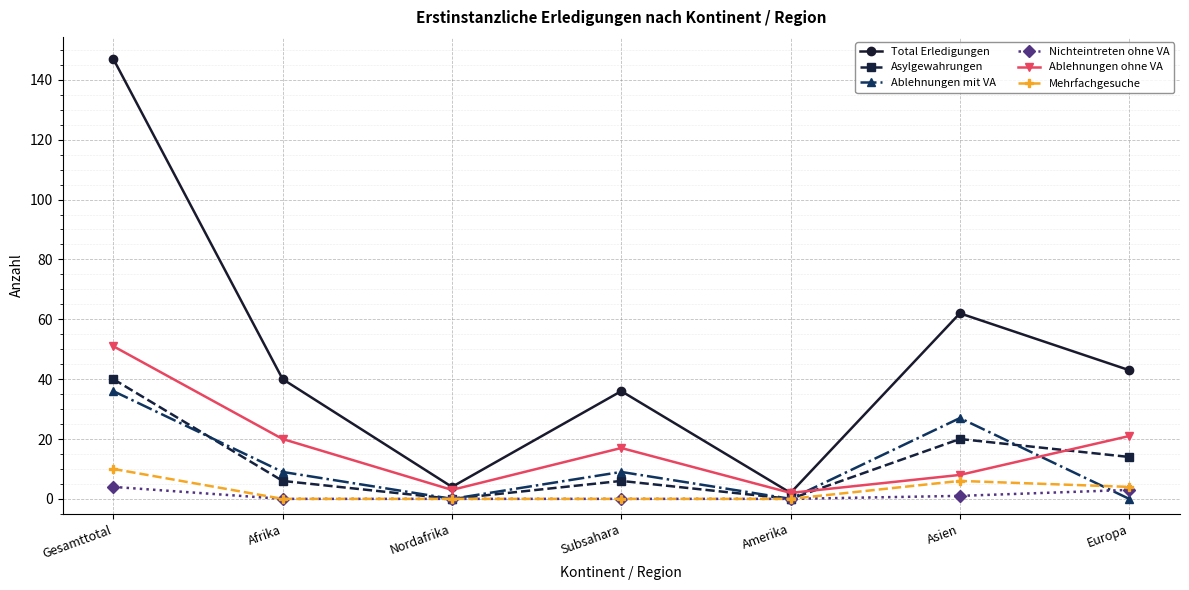

What are all the series names shown in the legend?

Total Erledigungen, Asylgewahrungen, Ablehnungen mit VA, Nichteintreten ohne VA, Ablehnungen ohne VA, Mehrfachgesuche